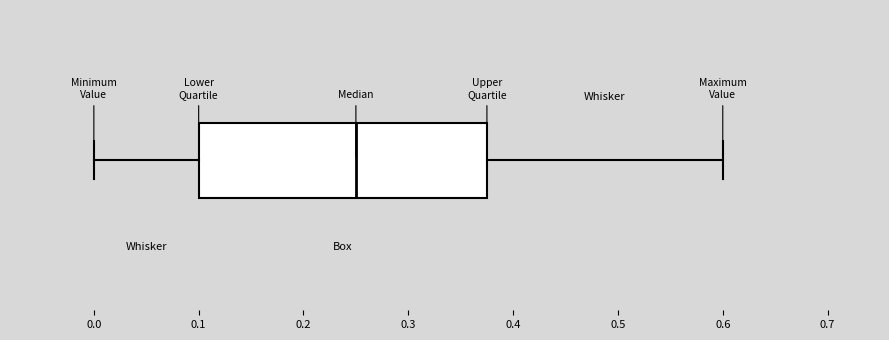

Read this box plot against the x-axis: the position of the median line, the range covered by the box, and the ends of both whiskers. The values are not printed on the chart, so give them approximately, as read against the axis.

median 0.25, box 0.10 to 0.38, whiskers 0.00 to 0.60